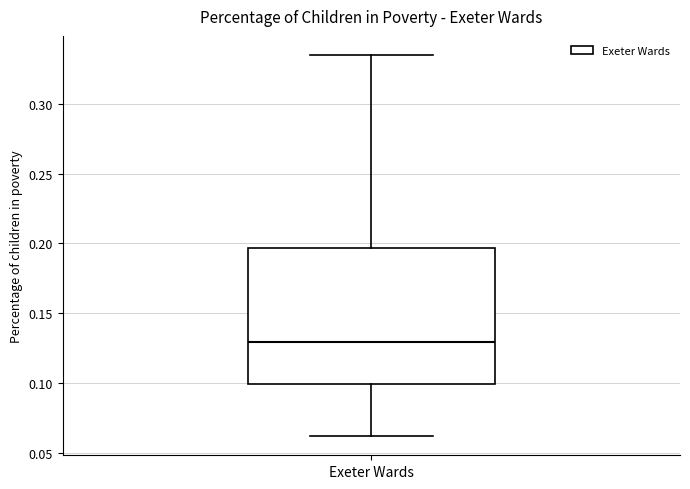

Transcribe this box plot: give where the median line is, the range the box spans, and where the two whiskers end, as read against the y-axis. The values are not printed on the chart, so give them approximately, as read against the axis.

median 0.130, box 0.100 to 0.195, whiskers 0.060 to 0.335